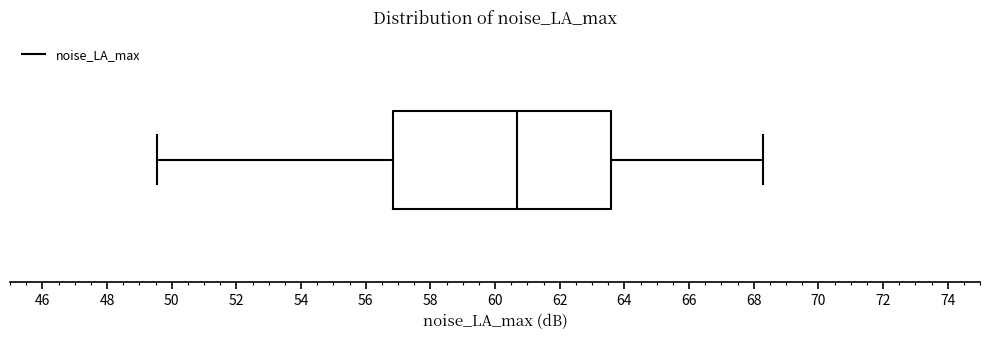

Transcribe this box plot: give where the median line is, the range the box spans, and where the two whiskers end, as read against the x-axis. The values are not printed on the chart, so give them approximately, as read against the axis.

median 60.6, box 56.8 to 63.6, whiskers 49.6 to 68.2